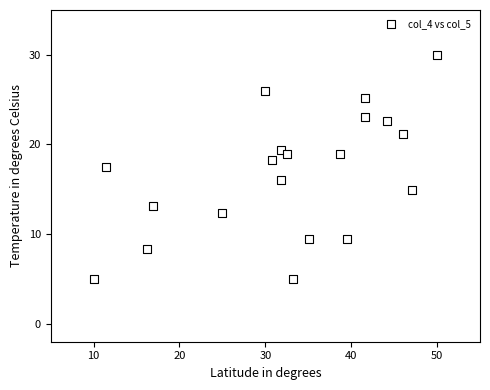

What Y value in the scatter plot is closest to 17?

17.5